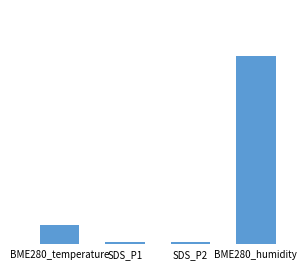

What is the label of the 4th bar from the left?

BME280_humidity